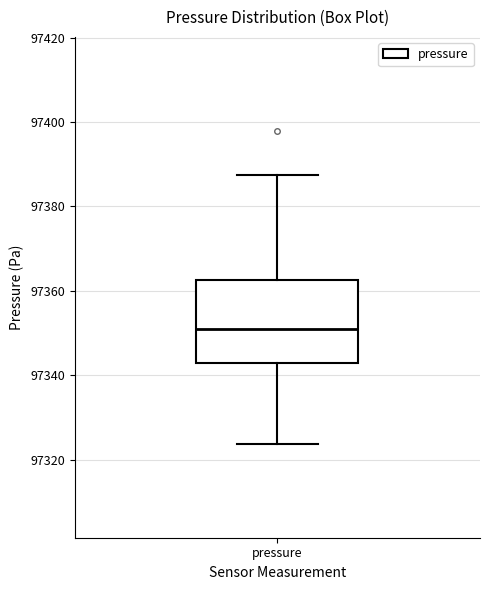

Where does the median line of the box for pressure sit on the y-axis? The values are not printed on the chart, so give them approximately, as read against the axis.

97350